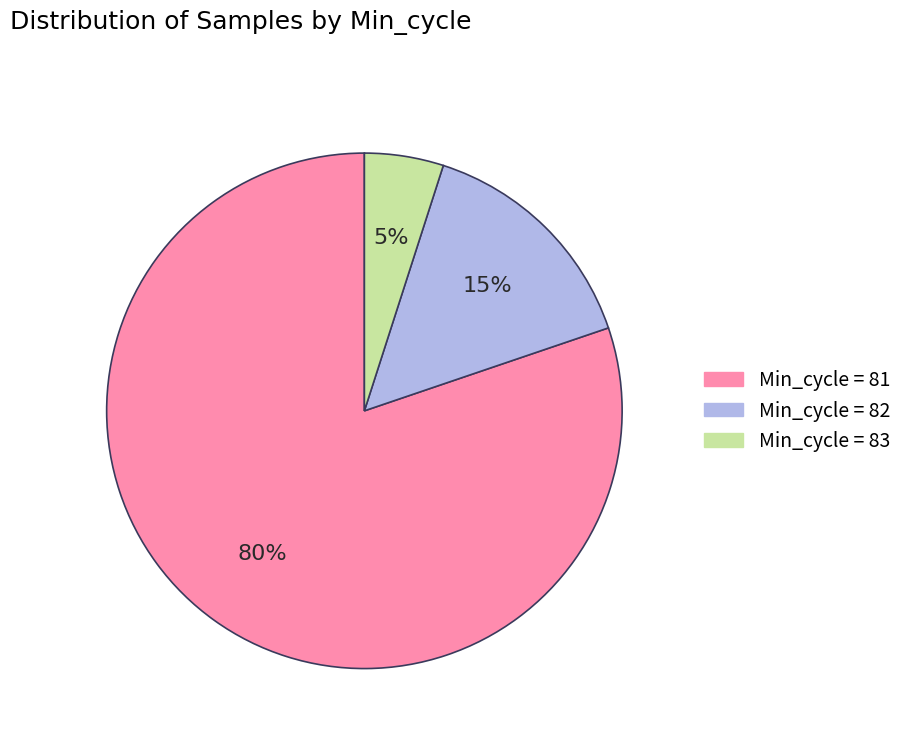

Is there any slice that represents more than half of the pie?

Yes